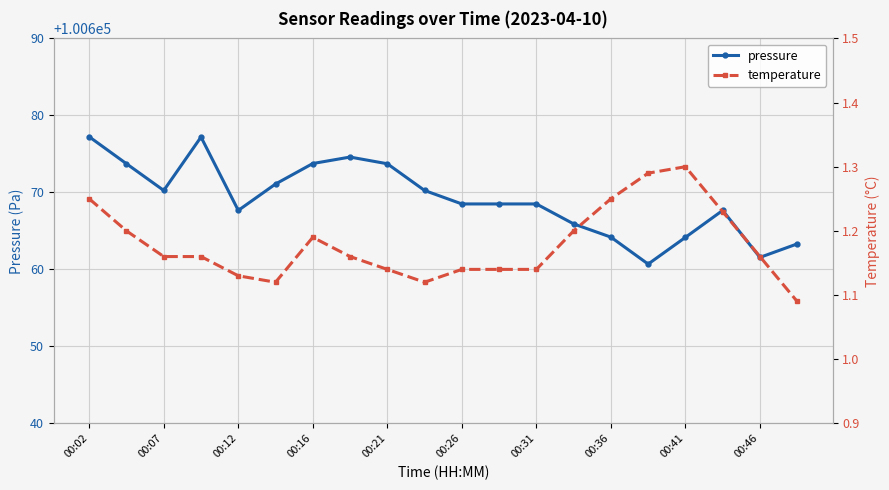

Read the temperature value at 15.

1.3